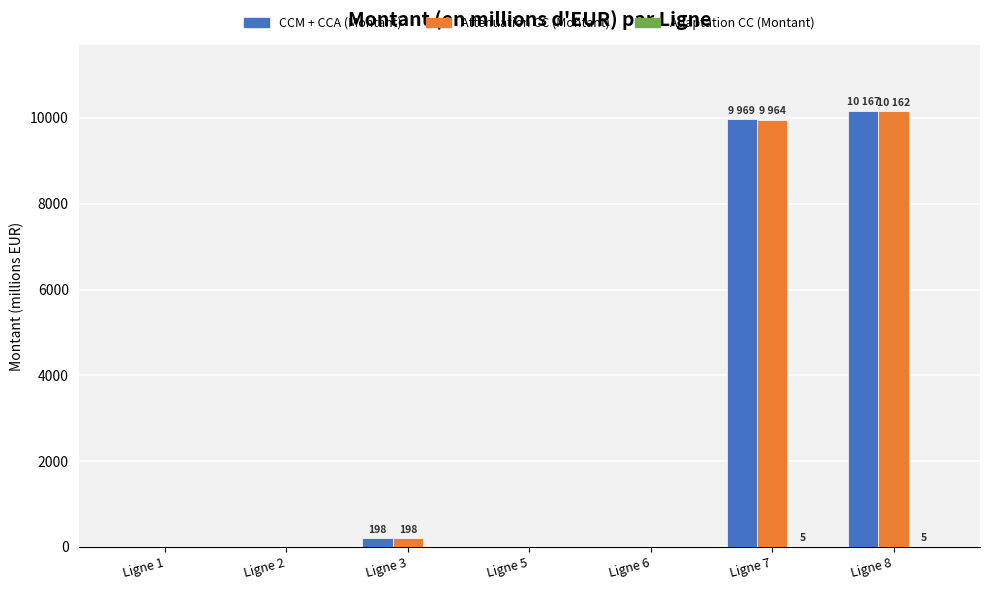

How many data points in CCM + CCA (Montant) are above 0?

3